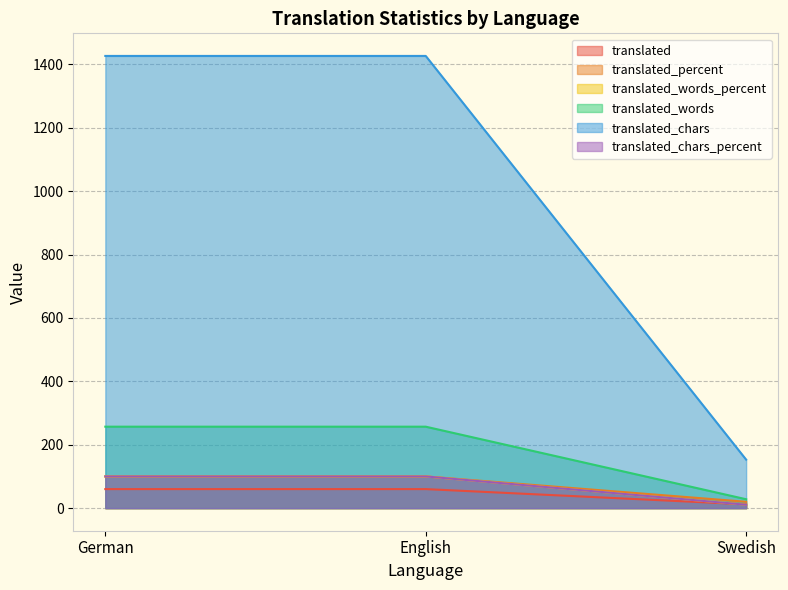

What is the difference between the second highest and minimum values in the translated_percent series?

80.0